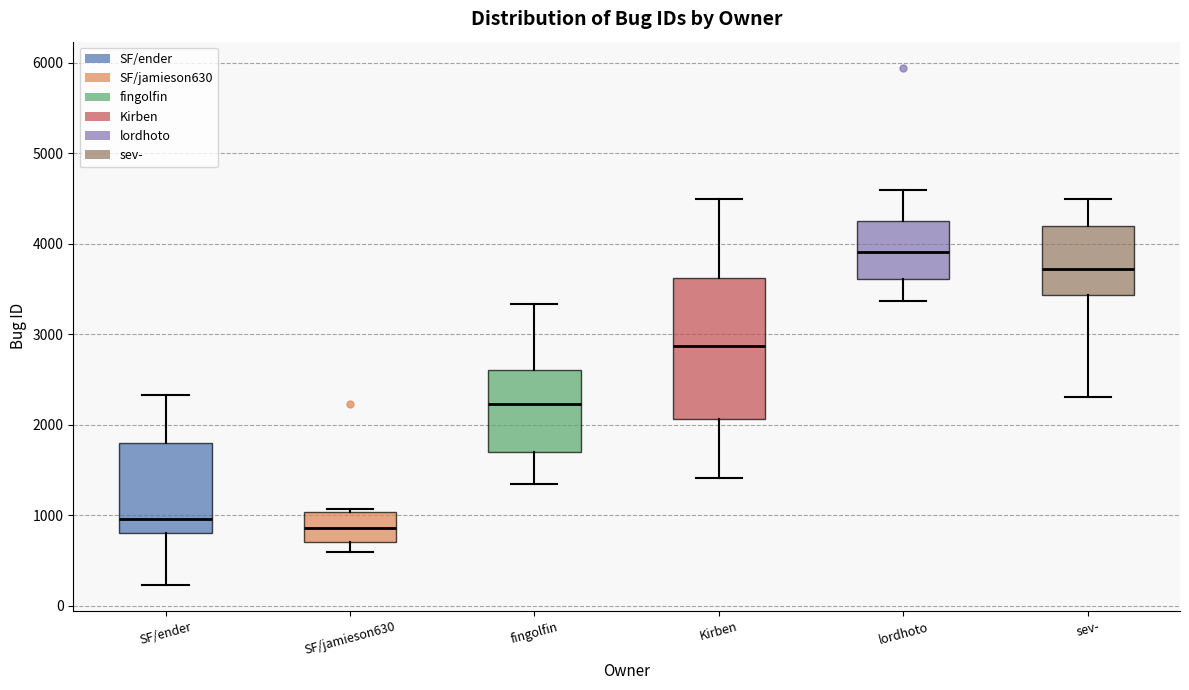

Reading left to right, transcribe this box plot: for each box, give where its median line is, the range the box spans, and where its two whiskers end, as read against the y-axis. The values are not printed on the chart, so give them approximately, as read against the axis.

SF/ender: median 1000, box 800 to 1800, whiskers 200 to 2300
SF/jamieson630: median 900, box 700 to 1000, whiskers 600 to 1100
fingolfin: median 2200, box 1700 to 2600, whiskers 1300 to 3300
Kirben: median 2900, box 2100 to 3600, whiskers 1400 to 4500
lordhoto: median 3900, box 3600 to 4200, whiskers 3400 to 4600
sev-: median 3700, box 3400 to 4200, whiskers 2300 to 4500